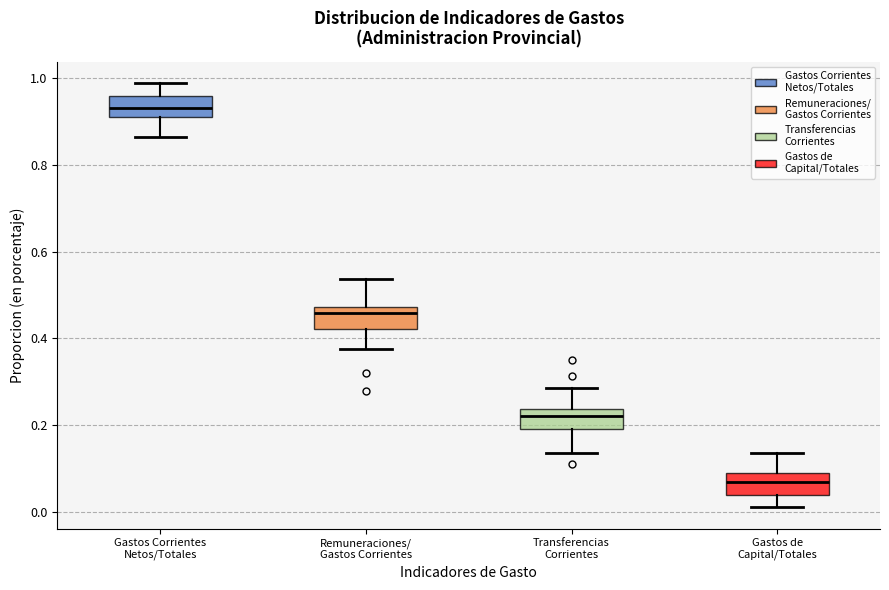

Reading left to right, transcribe this box plot: for each box, give where its median line is, the range the box spans, and where its two whiskers end, as read against the y-axis. The values are not printed on the chart, so give them approximately, as read against the axis.

Gastos Corrientes Netos/Totales: median 0.94, box 0.90 to 0.96, whiskers 0.86 to 0.98
Remuneraciones/ Gastos Corrientes: median 0.46, box 0.42 to 0.48, whiskers 0.38 to 0.54
Transferencias Corrientes: median 0.22, box 0.20 to 0.24, whiskers 0.14 to 0.28
Gastos de Capital/Totales: median 0.06, box 0.04 to 0.10, whiskers 0.02 to 0.14